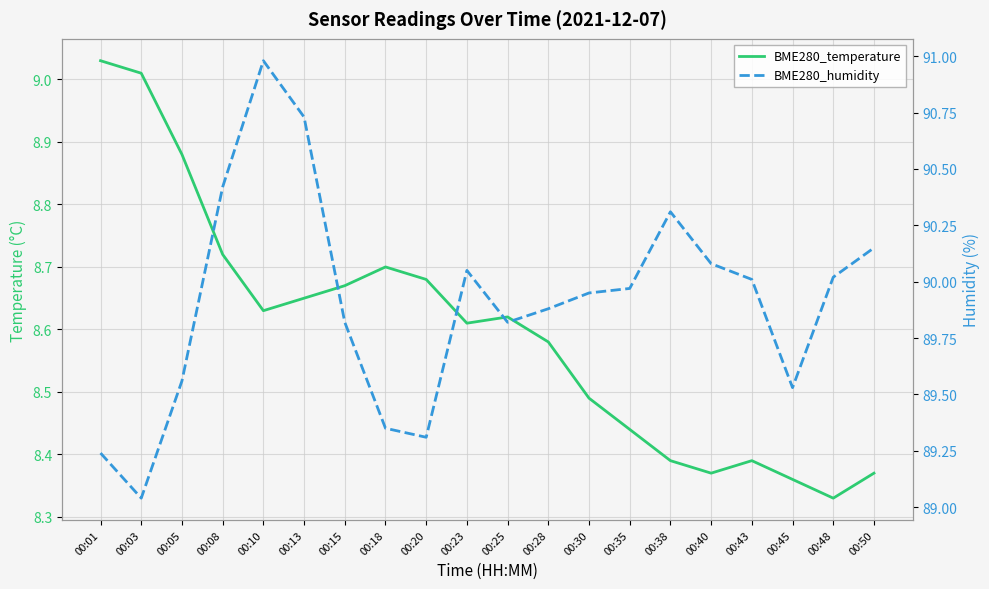

What is the value of the BME280_humidity point at the 11th from the left?

89.8